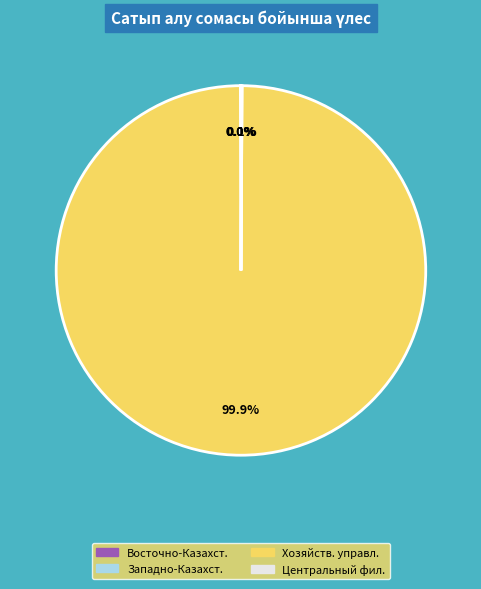

Is there any slice that represents more than half of the pie?

Yes